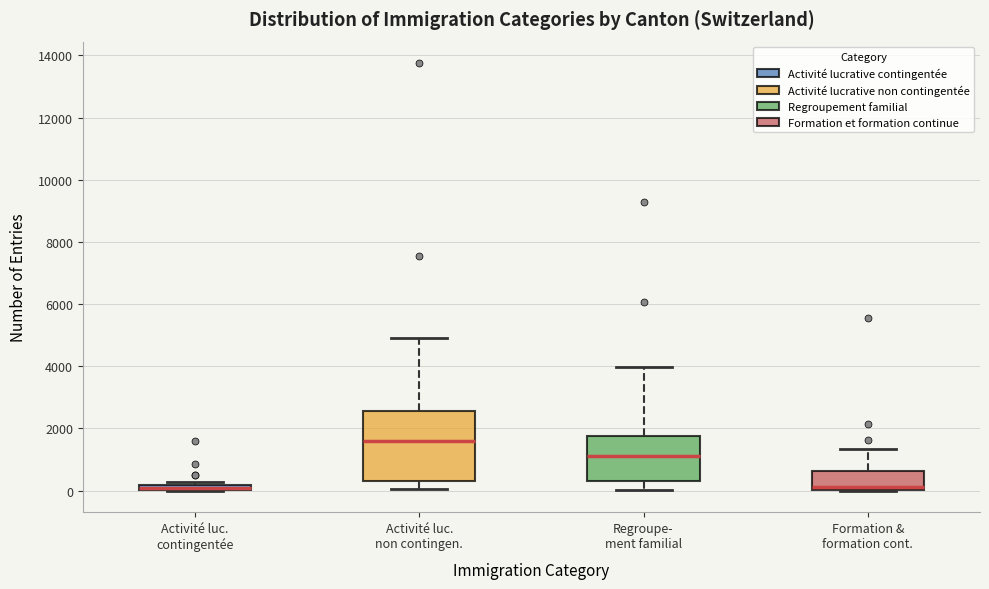

Where does the upper whisker of the box for Regroupe- ment familial end on the y-axis? The values are not printed on the chart, so give them approximately, as read against the axis.

4000